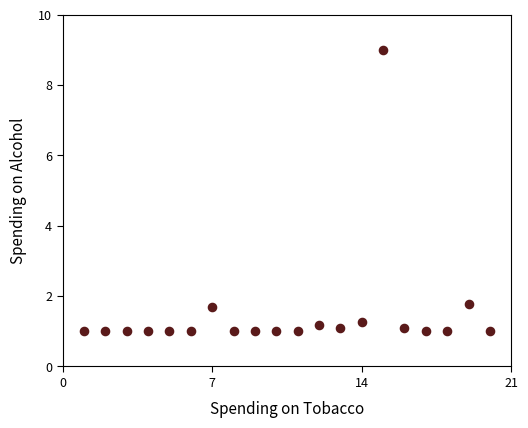

What is the range of Y values (max minus min)?

8.0